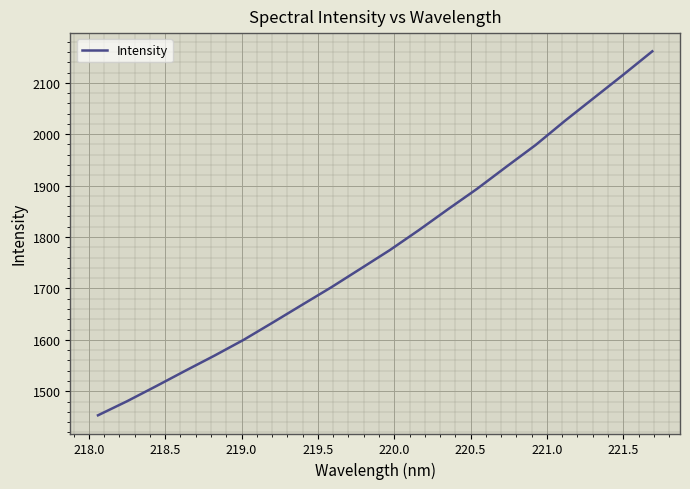

What is the minimum value shown in the chart?

1453.4